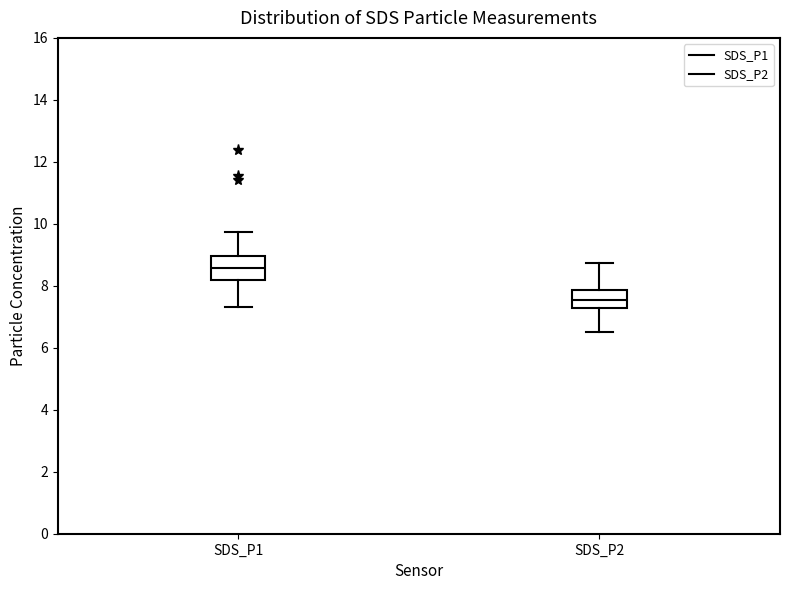

Where does the median line of the box for SDS_P2 sit on the y-axis? The values are not printed on the chart, so give them approximately, as read against the axis.

7.6